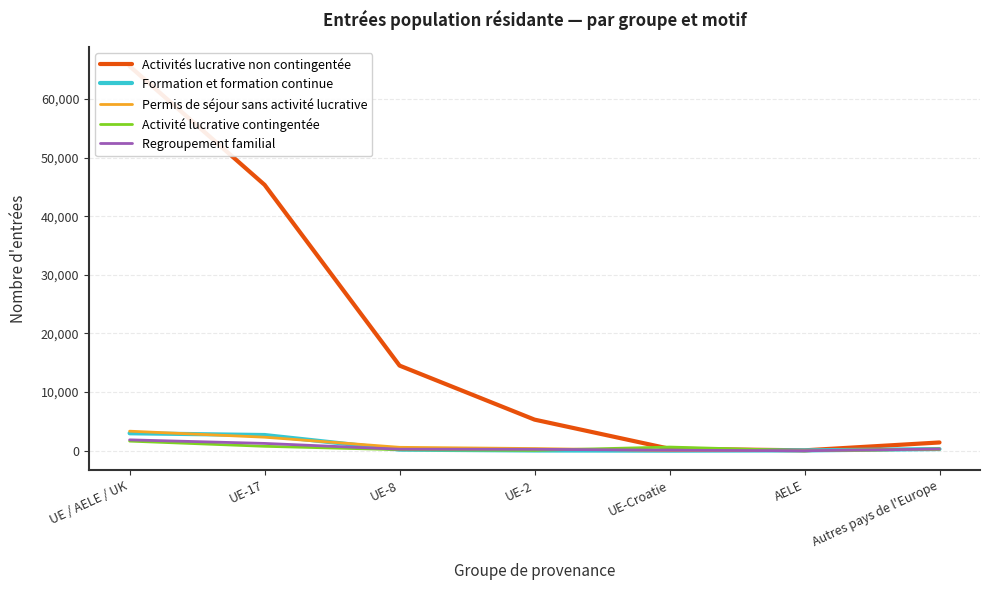

Which series changed the most between UE-8 and UE-Croatie?

Activités lucrative non contingentée